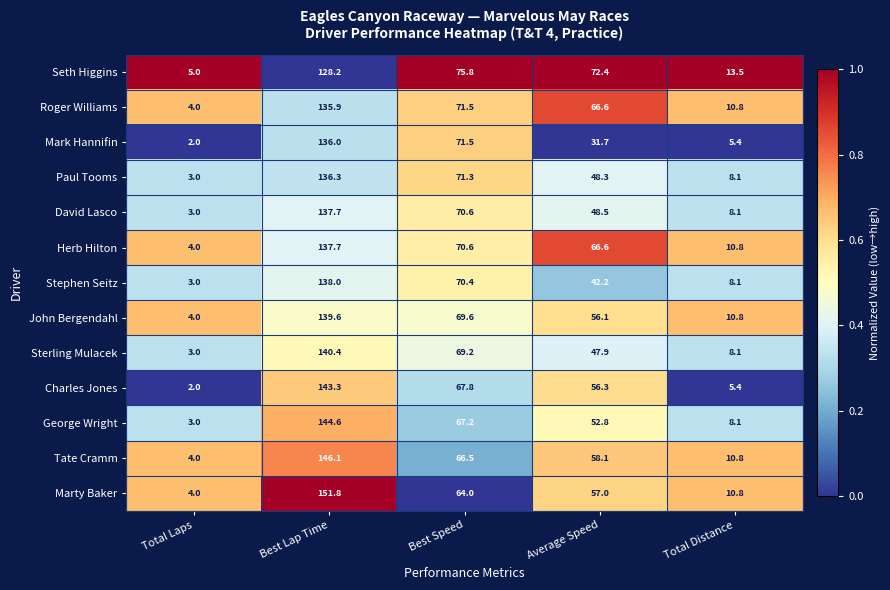

What is the sum of the David Lasco values at Total Laps and Average Speed?

51.5